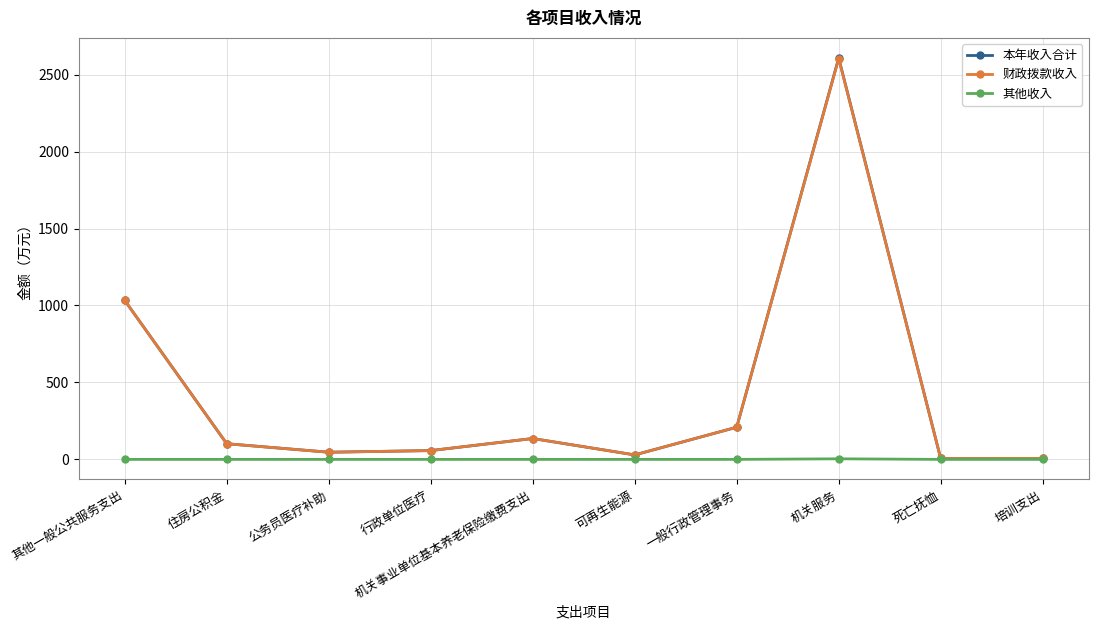

What are all the series names shown in the legend?

本年收入合计, 财政拨款收入, 其他收入